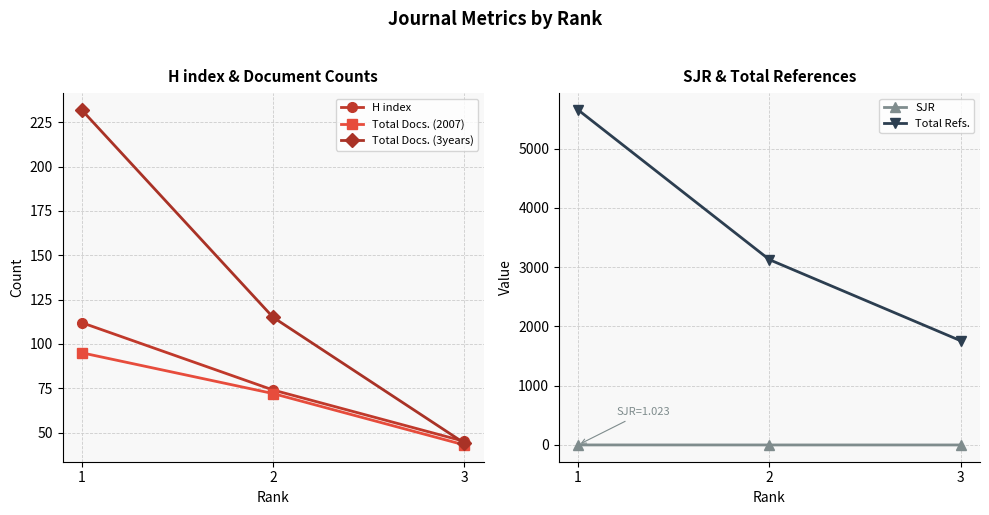

What is the approximate value of Total Docs. (2007) at 2?

72